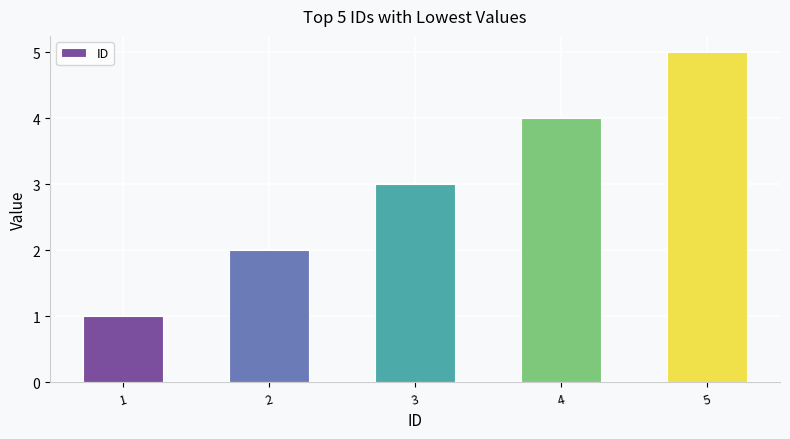

What is the difference between the second highest and second lowest values?

2